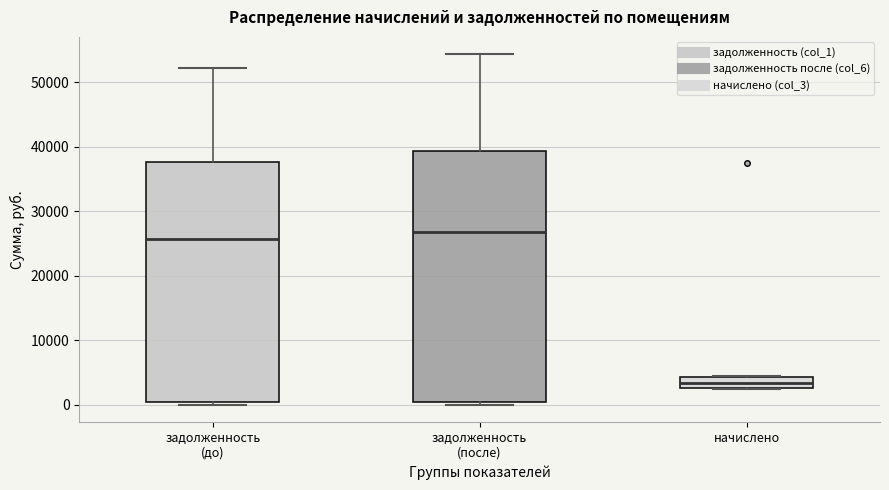

Comparing the boxes themselves (not the whiskers), which one is the tallest?

задолженность (после)